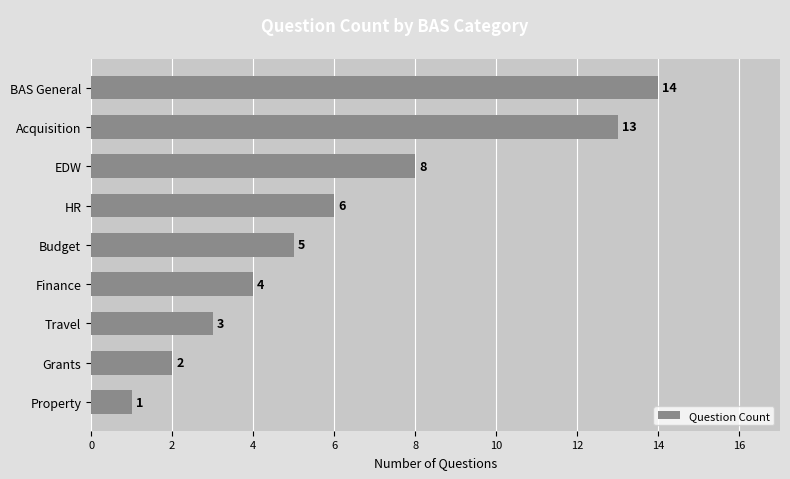

The value at HR is 6. True or false?

True